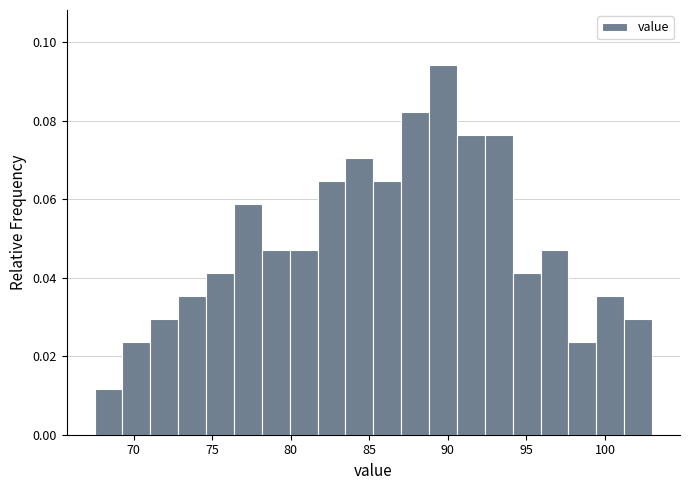

Read against the x-axis, roughly where is the centre of the tallest bar?

89.5